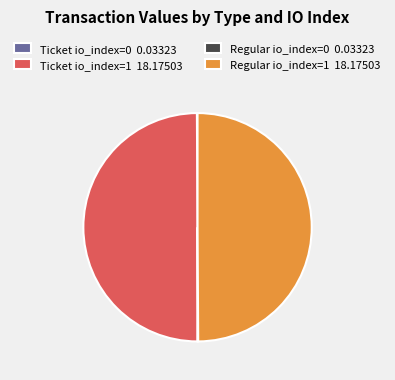

True or false: Regular io_index=1 18.17503 accounts for 50% of the total.

True